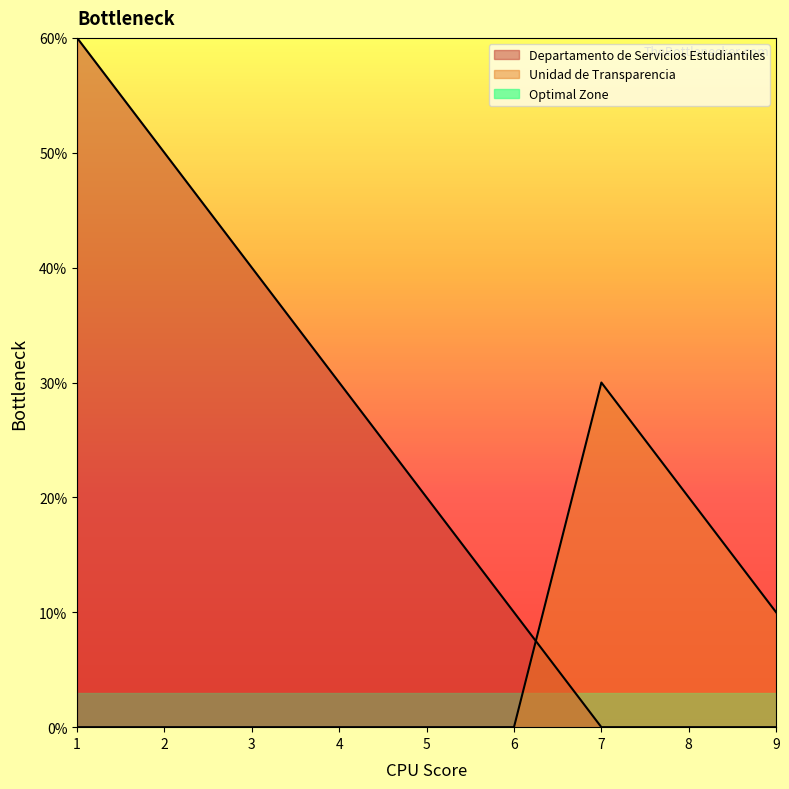

List the labels in order of Unidad de Transparencia value, smallest first.

1, 2, 3, 4, 5, 6, 9, 8, 7